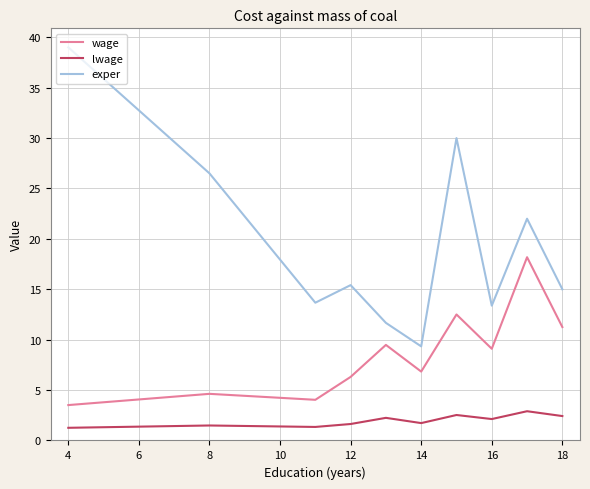

True or false: wage and exper intersect in this chart.

False